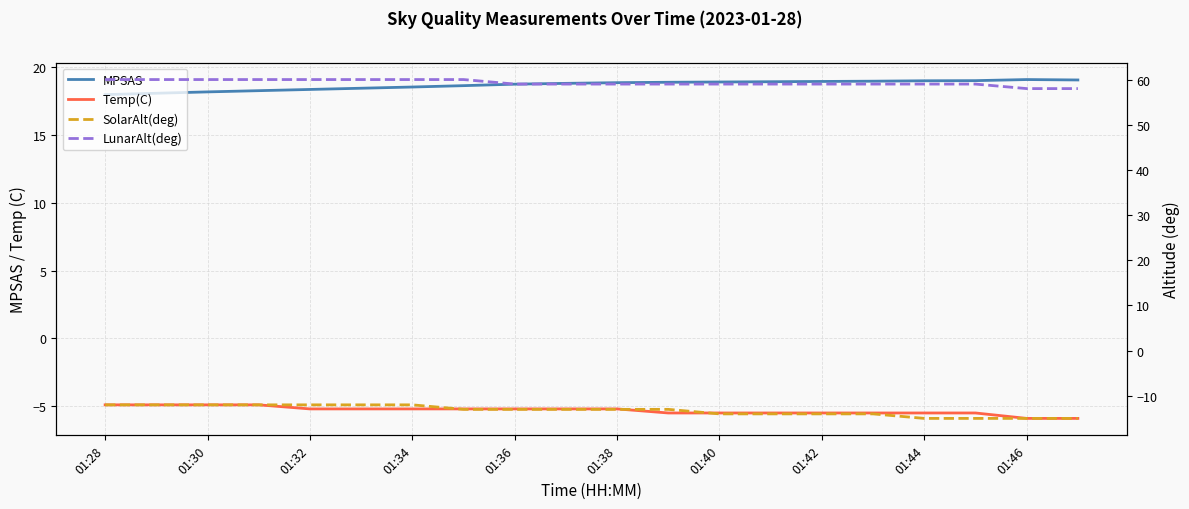

What is the difference between the maximum and minimum values in the LunarAlt(deg) series?

2.0